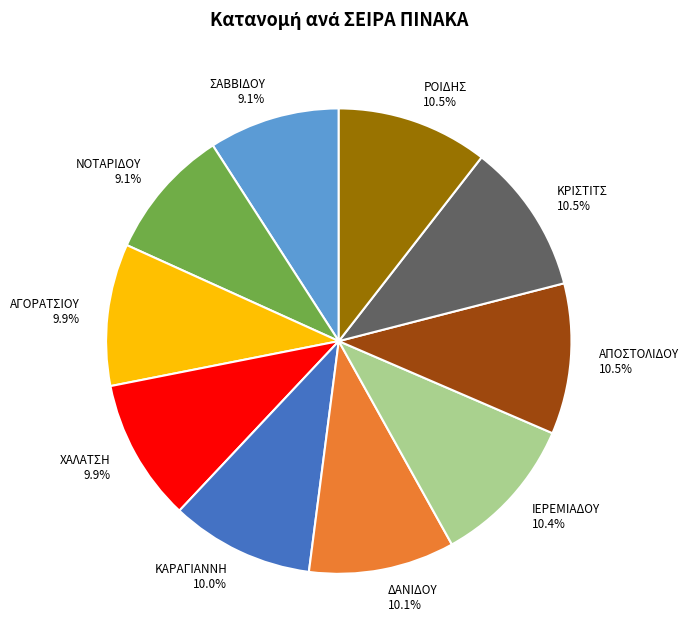

Combined, what portion of the pie is ΡΟΙΔΗΣ and ΝΟΤΑΡΙΔΟΥ?

19.6%